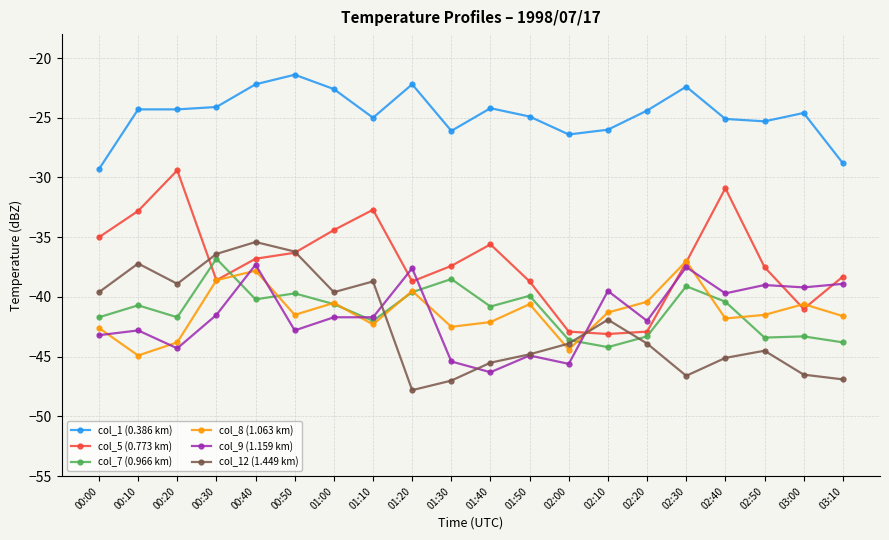

Which series has the largest range (max minus min)?

col_5 (0.773 km)